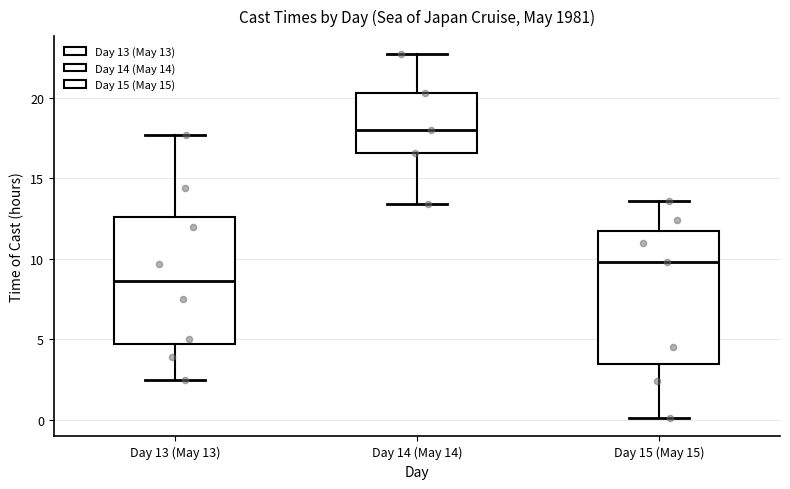

Where does the upper whisker of the box for Day 13 (May 13) end on the y-axis? The values are not printed on the chart, so give them approximately, as read against the axis.

17.5